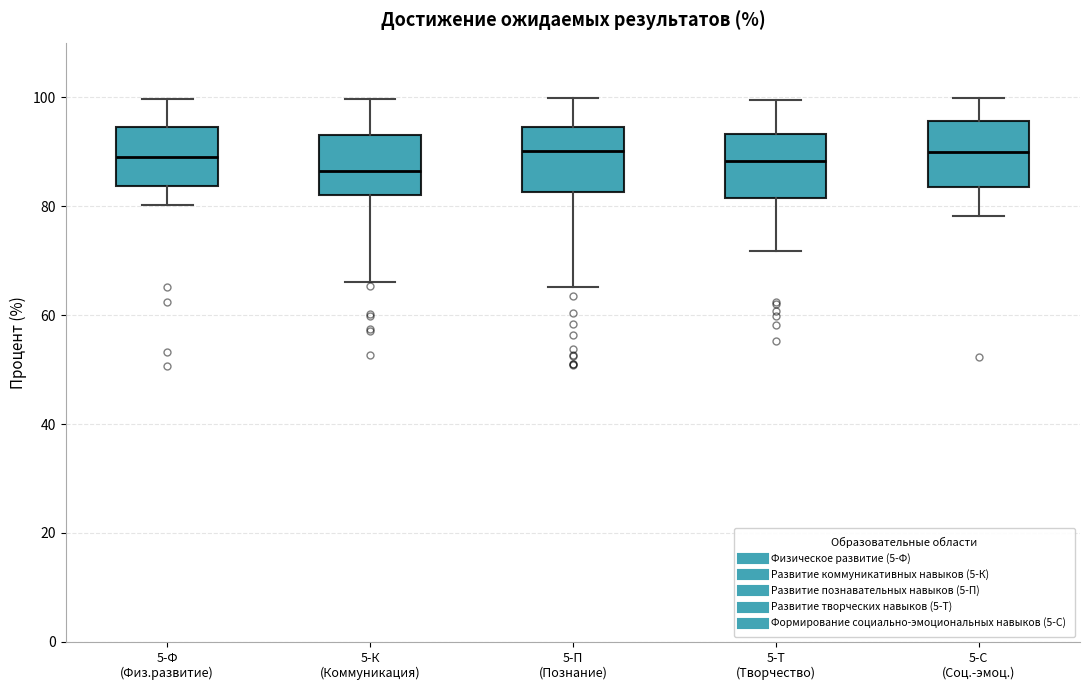

Reading left to right, transcribe this box plot: for each box, give where its median line is, the range the box spans, and where its two whiskers end, as read against the y-axis. The values are not printed on the chart, so give them approximately, as read against the axis.

5-Ф (Физ.развитие): median 88, box 84 to 94, whiskers 80 to 100
5-К (Коммуникация): median 86, box 82 to 94, whiskers 66 to 100
5-П (Познание): median 90, box 82 to 94, whiskers 66 to 100
5-Т (Творчество): median 88, box 82 to 94, whiskers 72 to 100
5-С (Соц.-эмоц.): median 90, box 84 to 96, whiskers 78 to 100